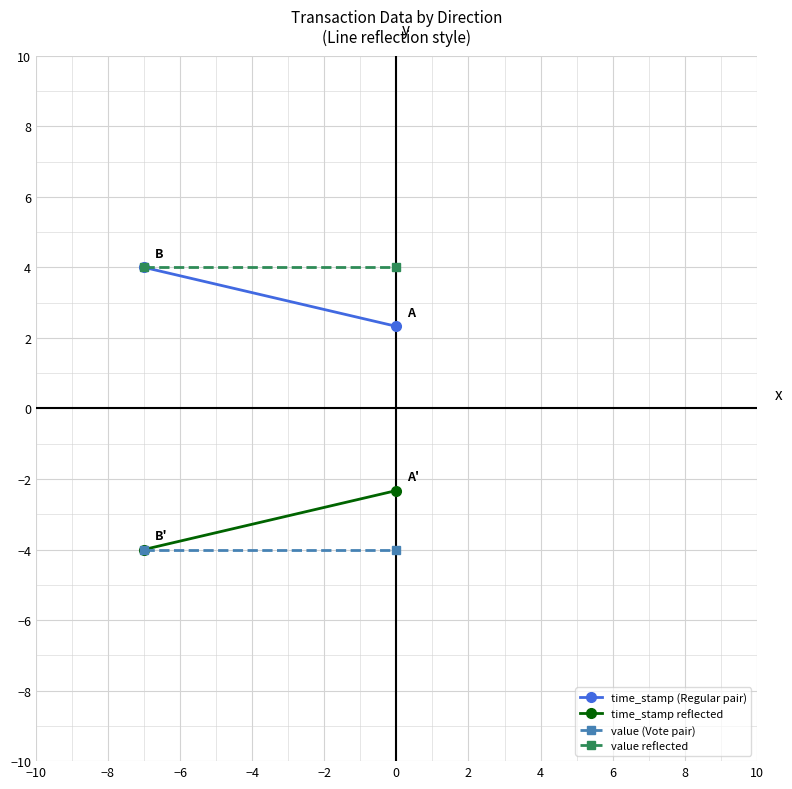

What is the maximum value for value (Vote pair)?

-4.0